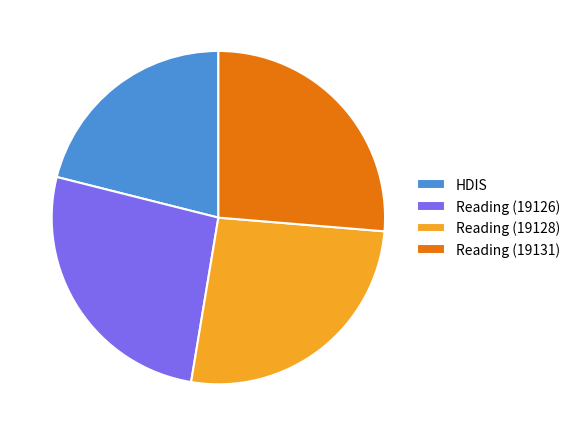

What is the smallest slice in the pie chart?

HDIS